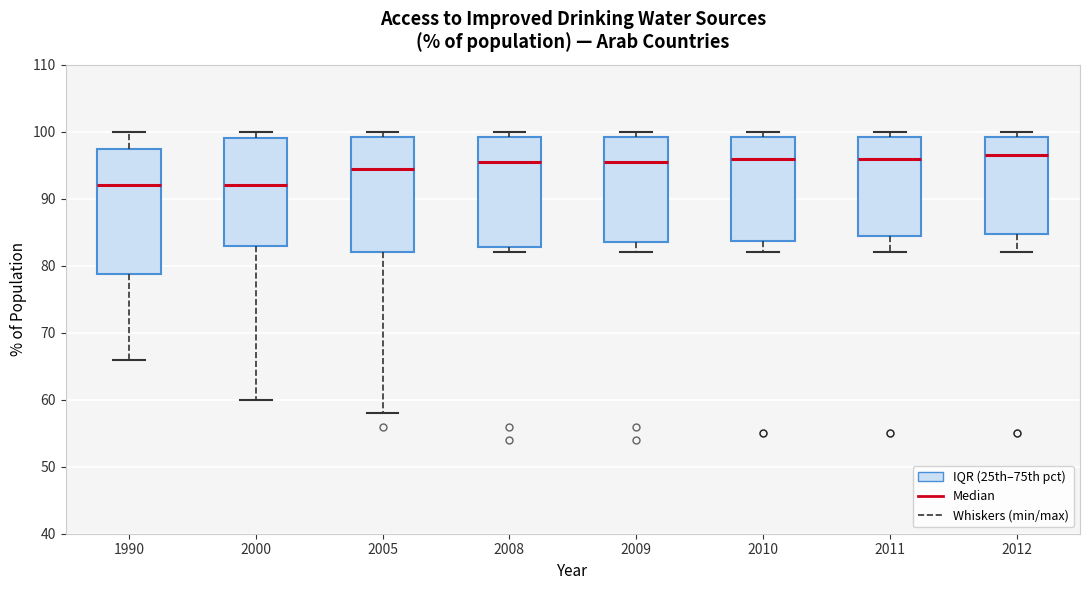

Which box is the tallest, from its lower edge to its upper edge?

1990